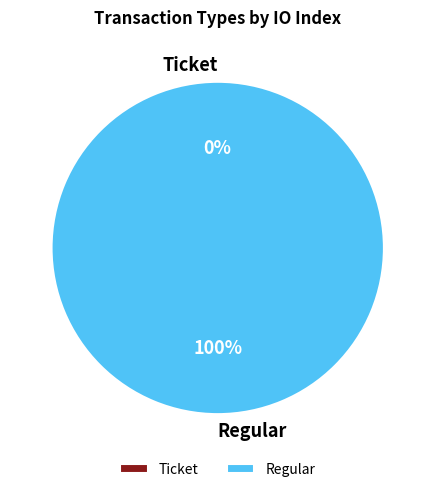

To the nearest percent, what portion does Regular represent?

100%